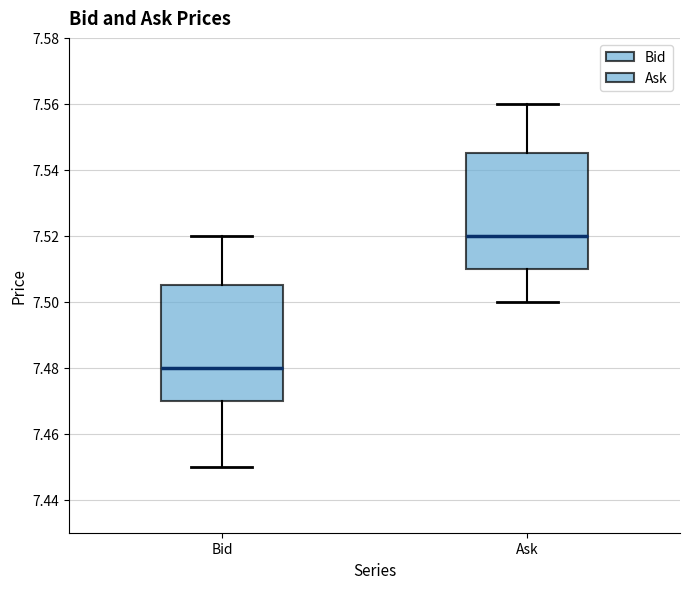

Reading left to right, transcribe this box plot: for each box, give where its median line is, the range the box spans, and where its two whiskers end, as read against the y-axis. The values are not printed on the chart, so give them approximately, as read against the axis.

Bid: median 7.480, box 7.470 to 7.506, whiskers 7.450 to 7.520
Ask: median 7.520, box 7.510 to 7.546, whiskers 7.500 to 7.560